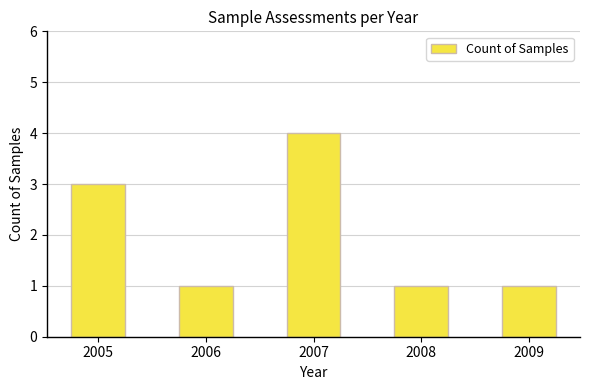

The chart shows a value of 1 at 2005. True or false?

False